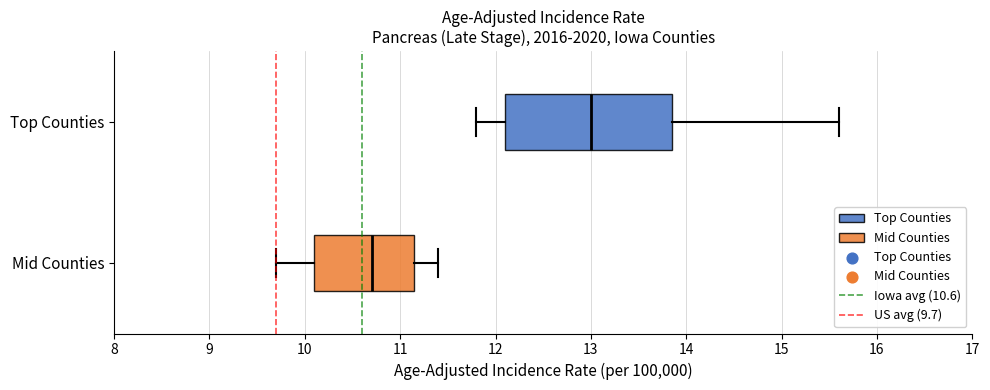

Which box is the widest, from its left edge to its right edge?

Top Counties